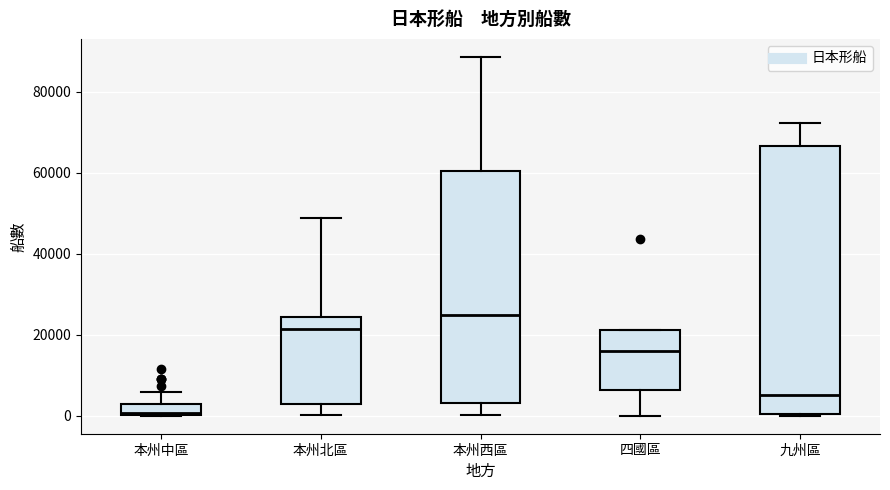

Where is the lower edge of the box for 四國區 on the y-axis? The values are not printed on the chart, so give them approximately, as read against the axis.

6000